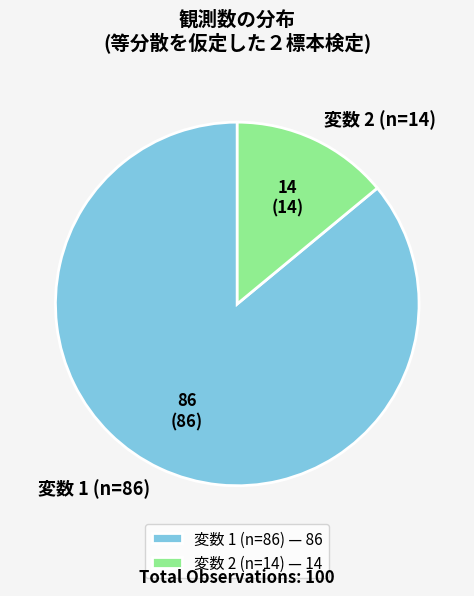

The 変数 1 (n=86) slice represents 86% of the pie. True or false?

True